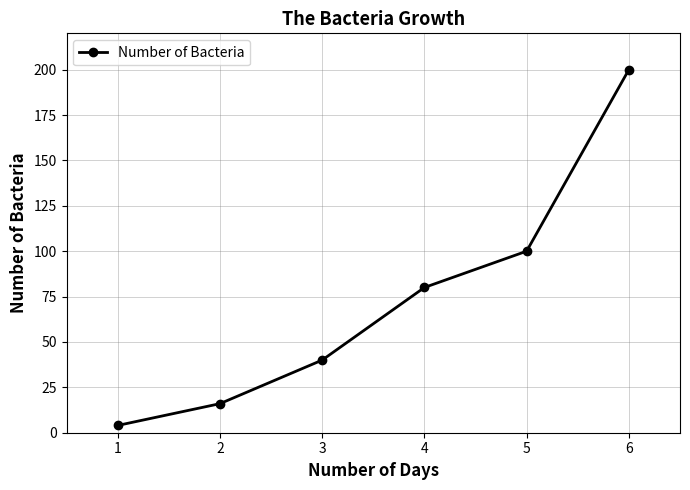

True or false: the data shows 23 at 3.

False